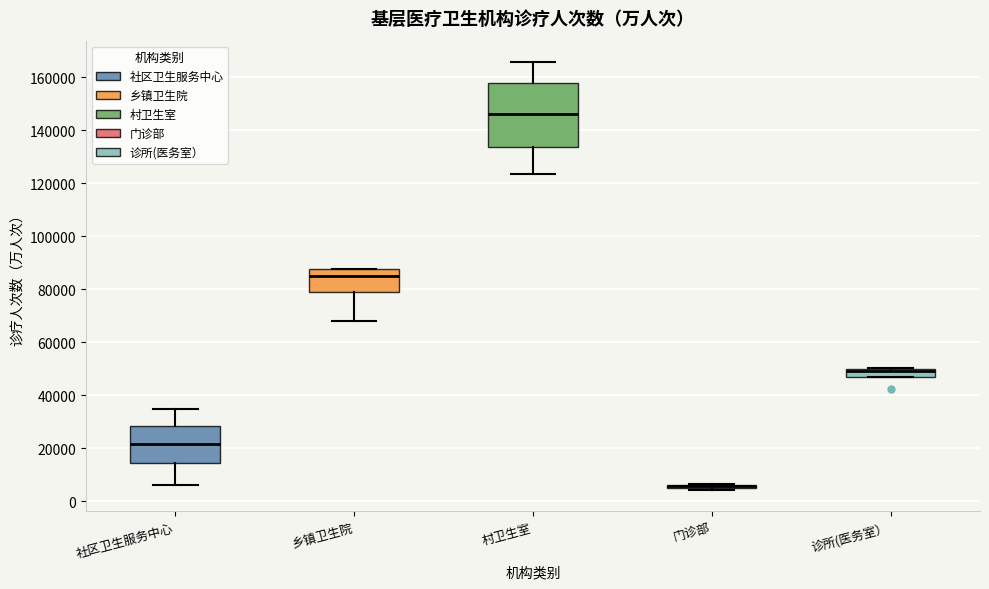

Where is the lower edge of the box for 社区卫生服务中心 on the y-axis? The values are not printed on the chart, so give them approximately, as read against the axis.

14000